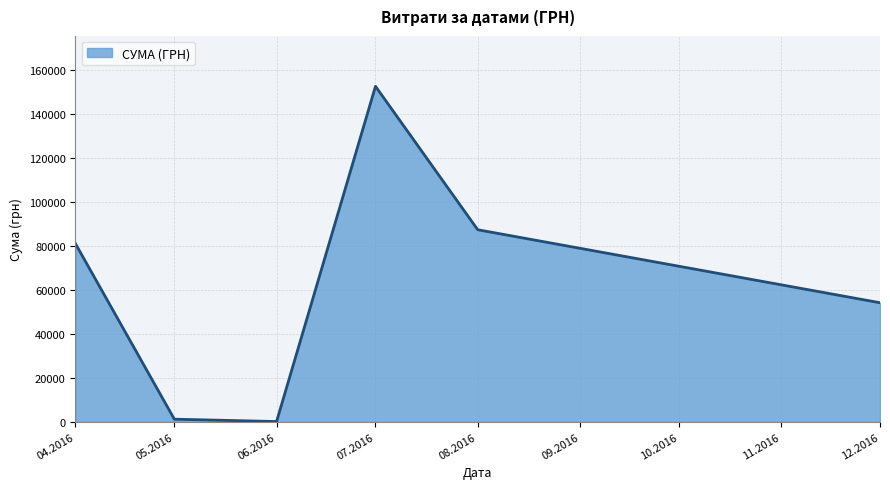

What is the difference between the maximum and minimum values?

152574.4